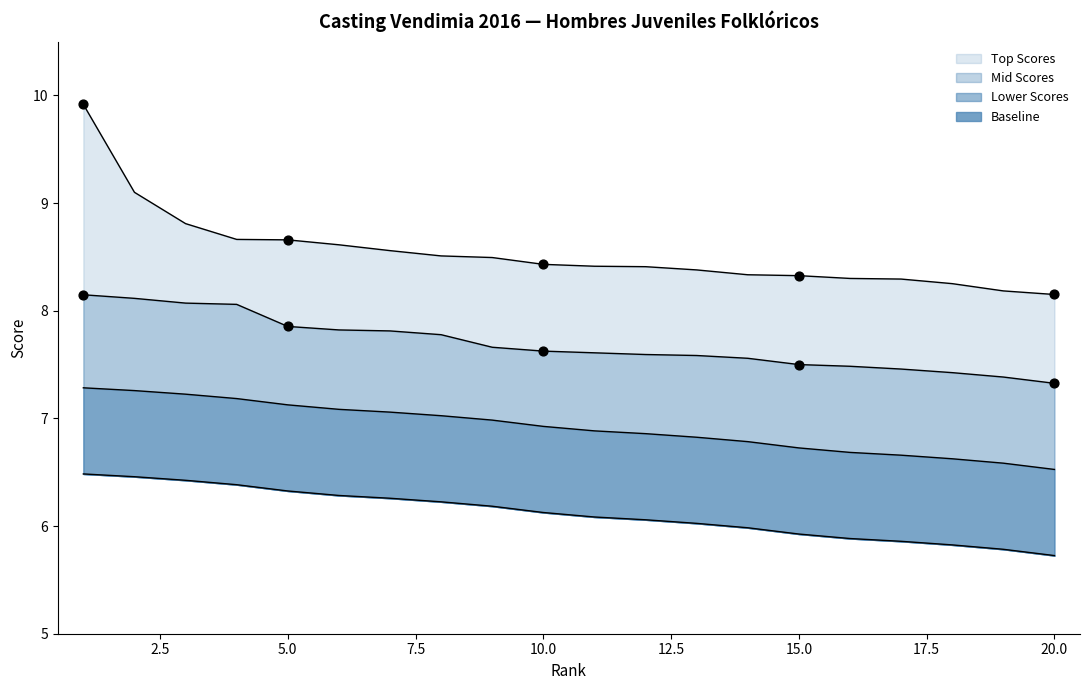

What is the total value across all series at 5?

30.0